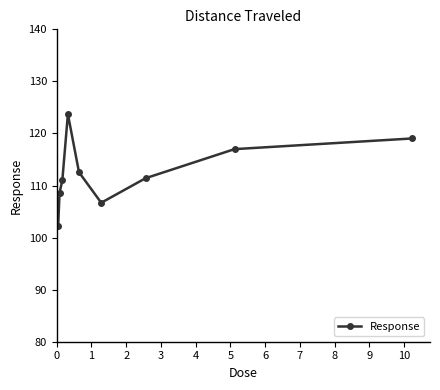

True or false: the data has more than 0 interior local peaks.

True